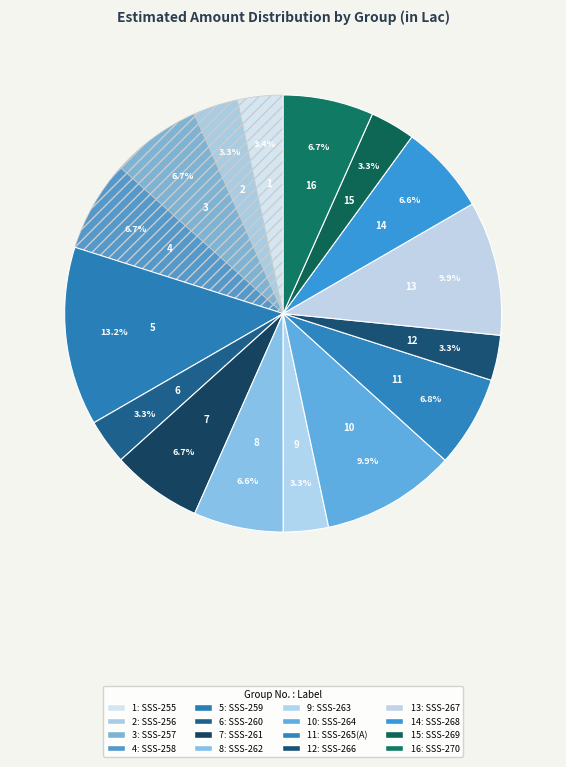

What is the smallest slice in the pie chart?

SSS-256